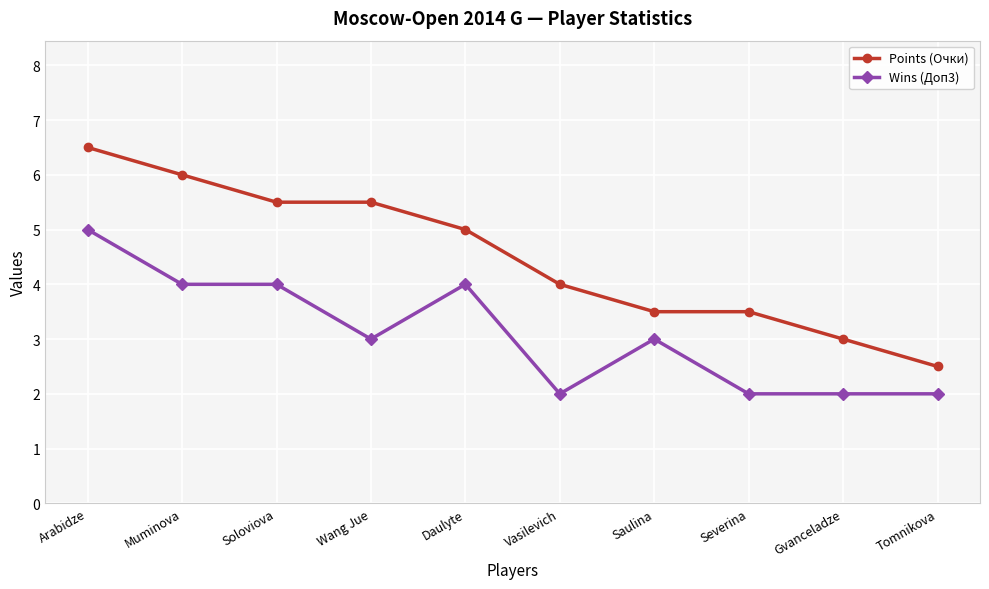

How many lines are shown in the chart?

2